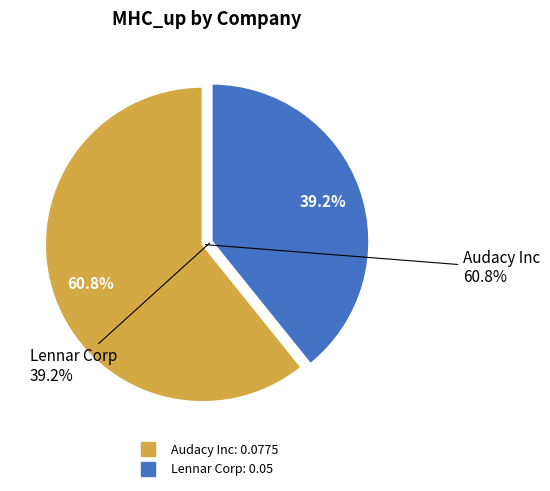

Is the sum of Lennar Corp and Audacy Inc greater than half?

Yes